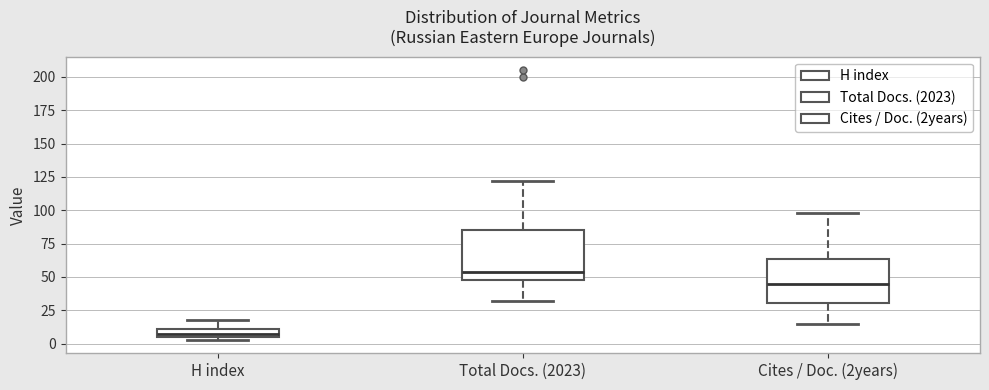

Where does the upper whisker of the box for Cites / Doc. (2years) end on the y-axis? The values are not printed on the chart, so give them approximately, as read against the axis.

100